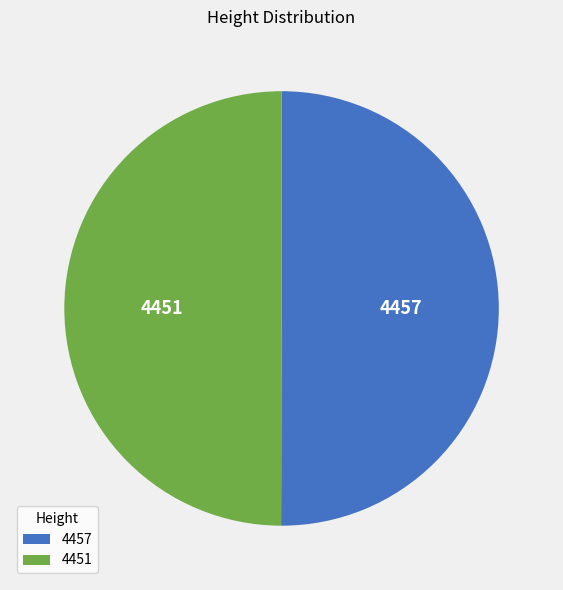

What is the ratio of the value at 4451 to the value at 4457?

1.0